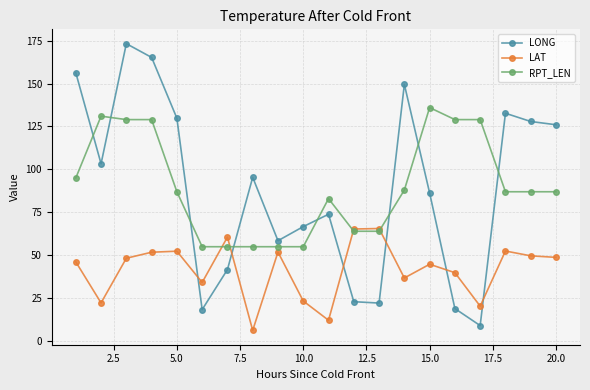

Rank the series by their maximum value, from lowest to highest.

LAT, RPT_LEN, LONG